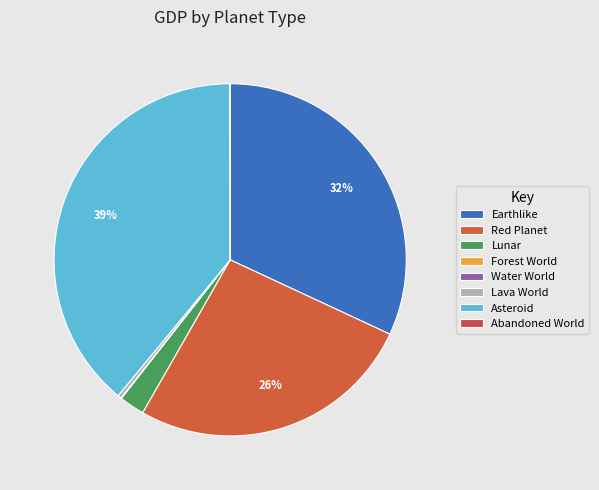

What is the ratio of the value at Earthlike to the value at Forest World?

3272.2